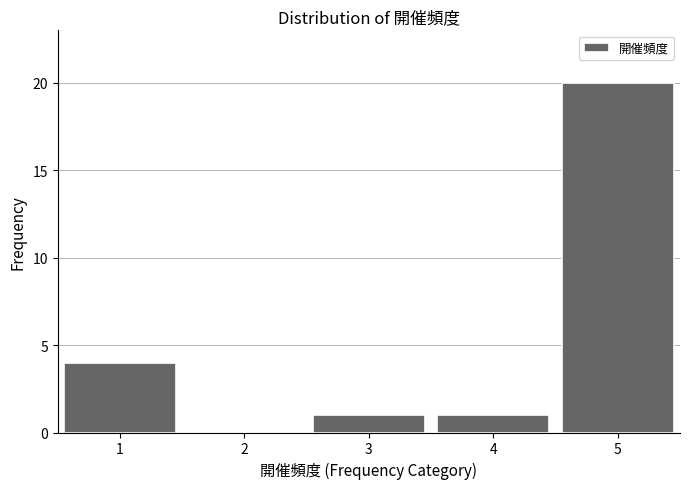

Reading left to right, what are all the values shown in this chart?

1=4	2=0	3=1	4=1	5=20